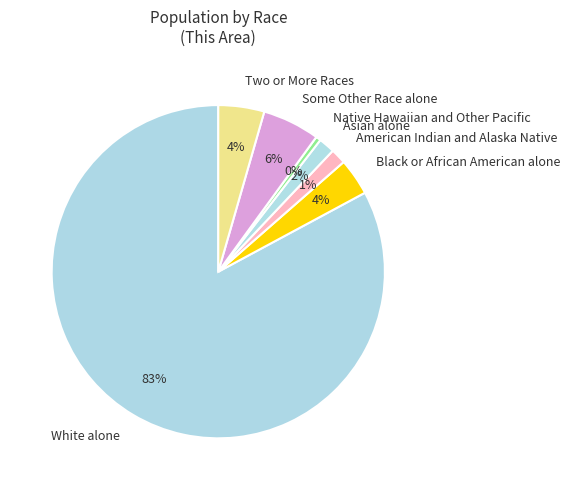

To the nearest percent, what is the average slice percentage?

14%